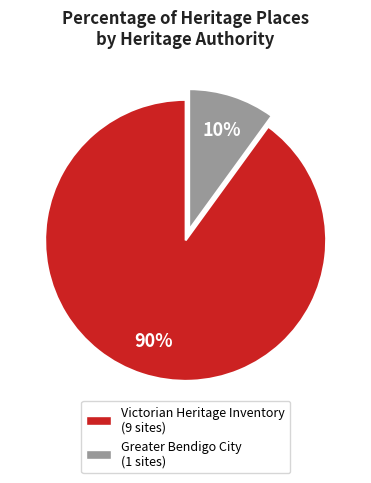

To the nearest percent, what is the difference between the largest and smallest slice percentages?

80%